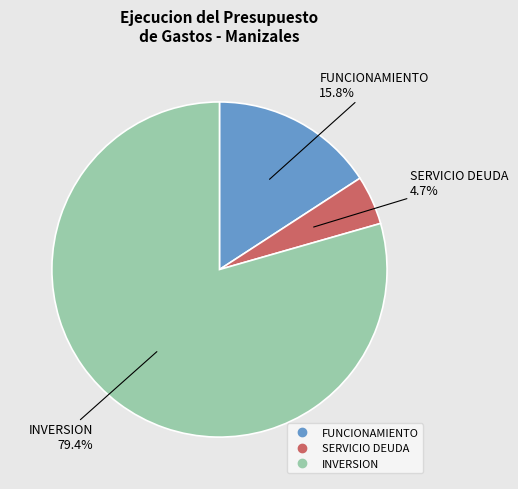

What is the majority slice?

INVERSION